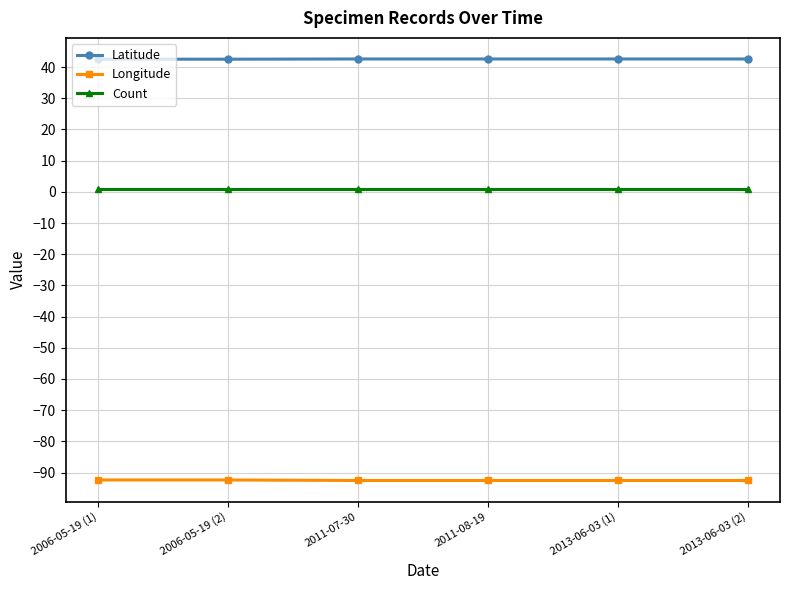

What is the label of the 1st point from the left?

2006-05-19 (1)